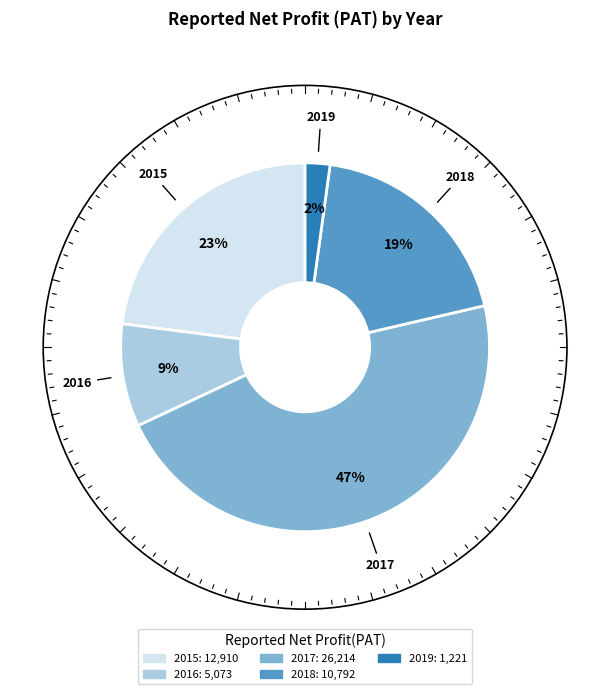

The 2018 slice represents 19% of the pie. True or false?

True